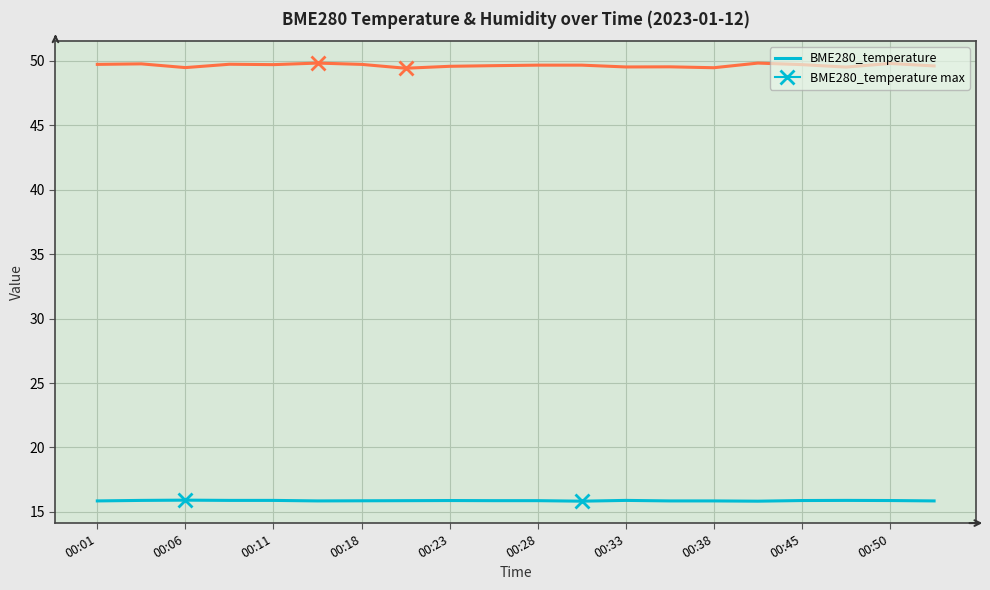

In BME280_humidity, how many points are lower than both neighbors (excluding endpoints)?

6